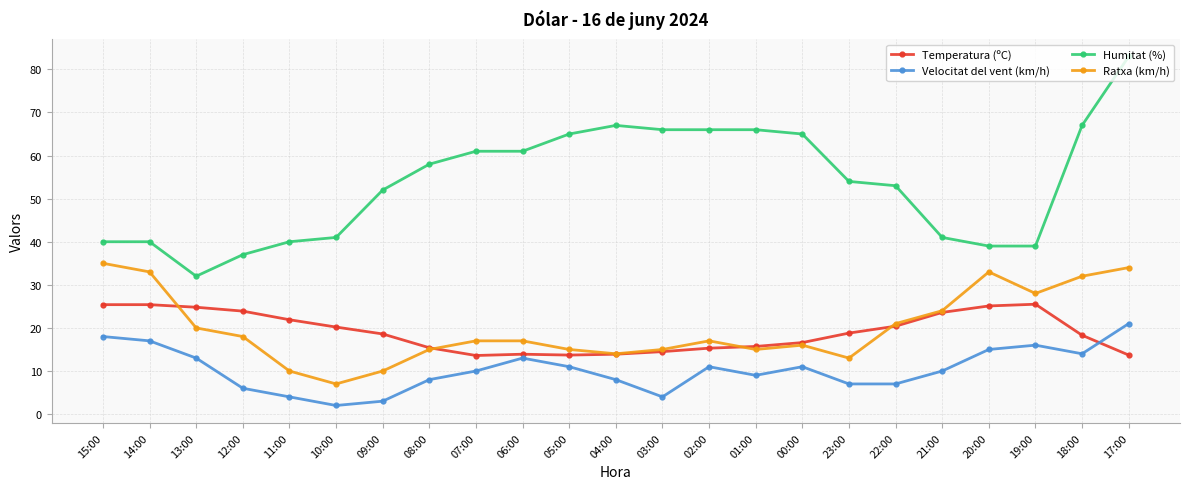

What is the difference between the highest and lowest values at 02:00?

55.0